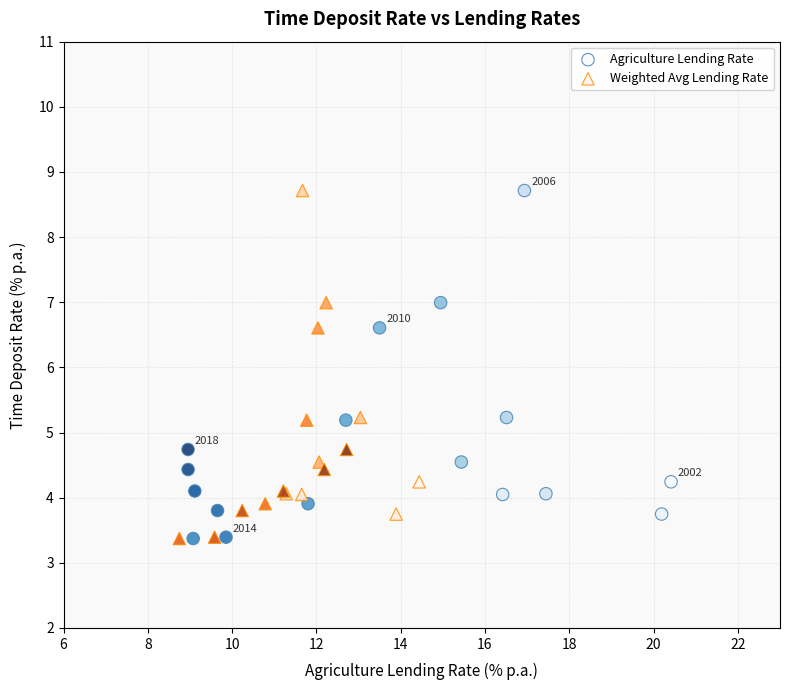

What are all the series names shown in the legend?

Agriculture Lending Rate, Weighted Avg Lending Rate